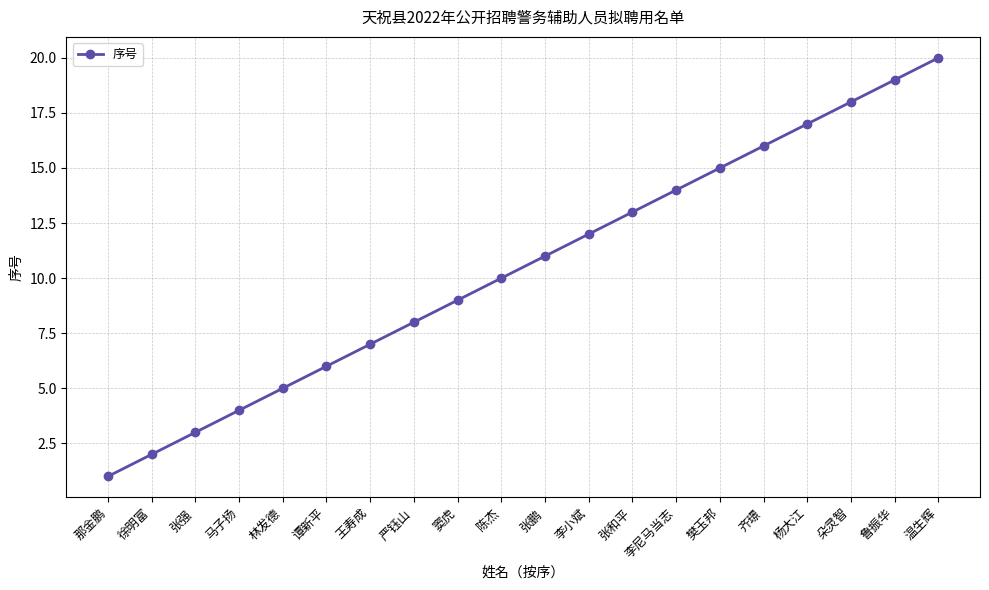

What is the difference between the maximum and minimum values?

19